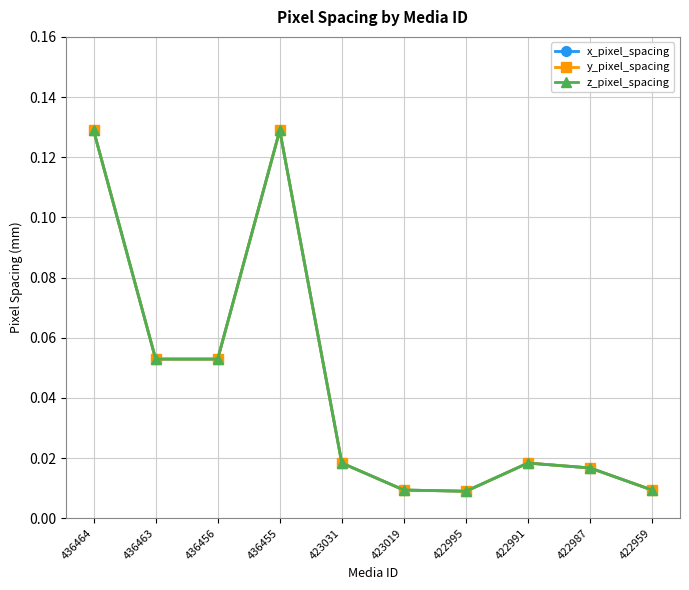

Reading left to right, list all the values displayed in this chart.

x_pixel_spacing: 0.1	0.1	0.1	0.1	0.0	0.0	0.0	0.0	0.0	0.0
y_pixel_spacing: 0.1	0.1	0.1	0.1	0.0	0.0	0.0	0.0	0.0	0.0
z_pixel_spacing: 0.1	0.1	0.1	0.1	0.0	0.0	0.0	0.0	0.0	0.0